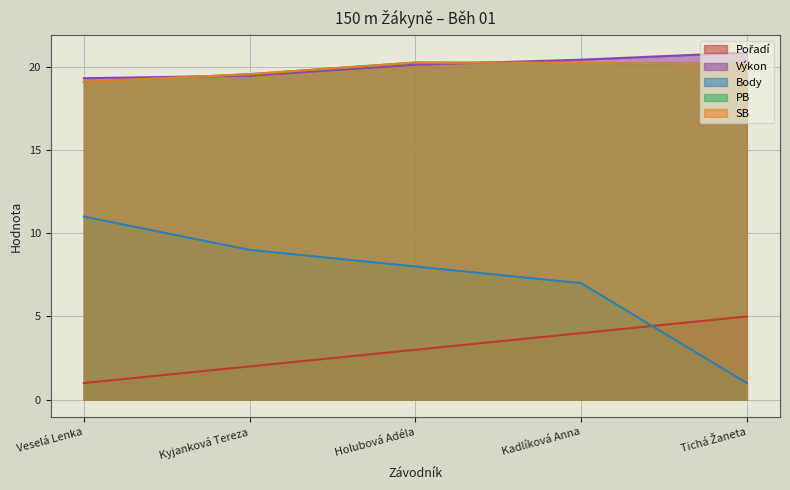

True or false: Výkon and Body cross at least once.

False